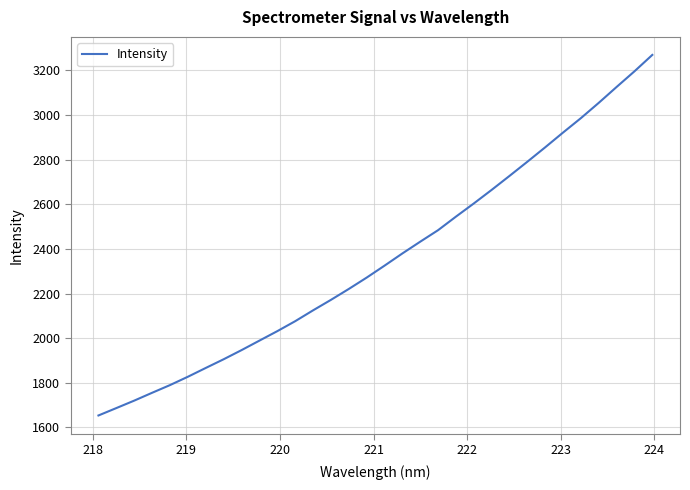

What is the greatest value displayed?

3268.8